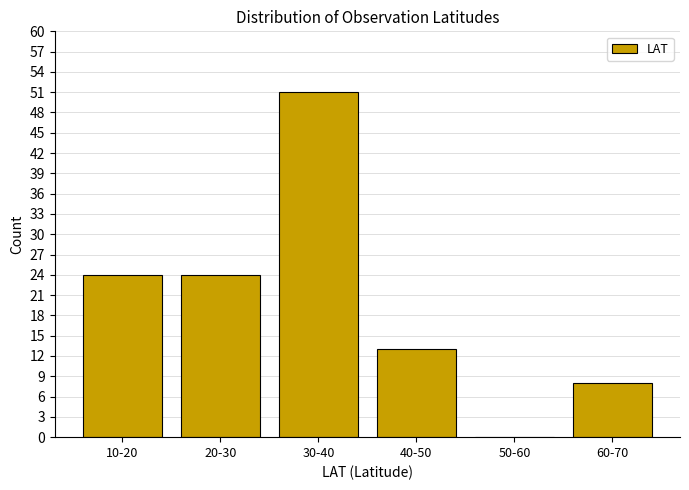

Reading left to right, extract all data points from this chart.

10-20=24	20-30=24	30-40=51	40-50=13	50-60=0	60-70=8